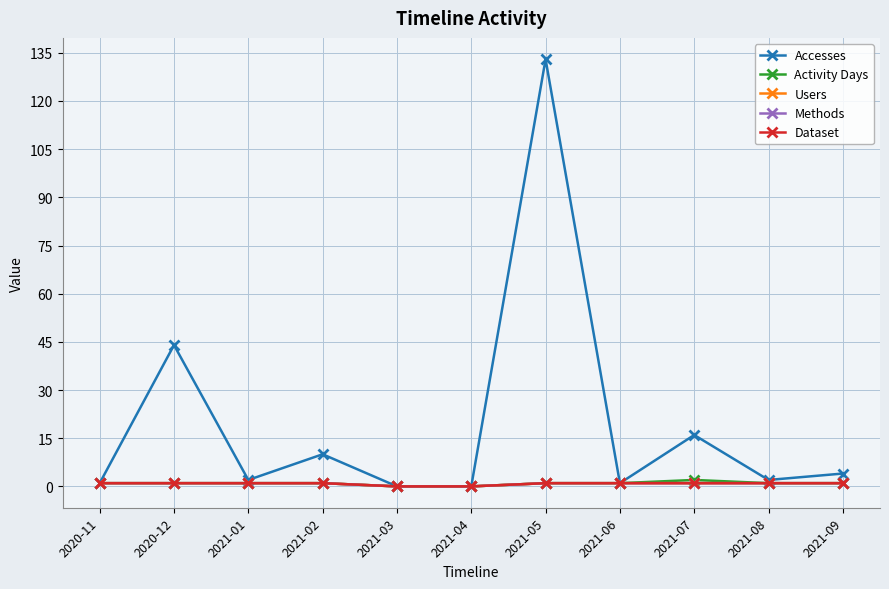

Reading left to right, list all the values displayed in this chart.

Accesses: 2020-11=1	2020-12=44	2021-01=2	2021-02=10	2021-03=0	2021-04=0	2021-05=133	2021-06=1	2021-07=16	2021-08=2	2021-09=4
Activity Days: 2020-11=1	2020-12=1	2021-01=1	2021-02=1	2021-03=0	2021-04=0	2021-05=1	2021-06=1	2021-07=2	2021-08=1	2021-09=1
Users: 2020-11=1	2020-12=1	2021-01=1	2021-02=1	2021-03=0	2021-04=0	2021-05=1	2021-06=1	2021-07=1	2021-08=1	2021-09=1
Methods: 2020-11=1	2020-12=1	2021-01=1	2021-02=1	2021-03=0	2021-04=0	2021-05=1	2021-06=1	2021-07=1	2021-08=1	2021-09=1
Dataset: 2020-11=1	2020-12=1	2021-01=1	2021-02=1	2021-03=0	2021-04=0	2021-05=1	2021-06=1	2021-07=1	2021-08=1	2021-09=1